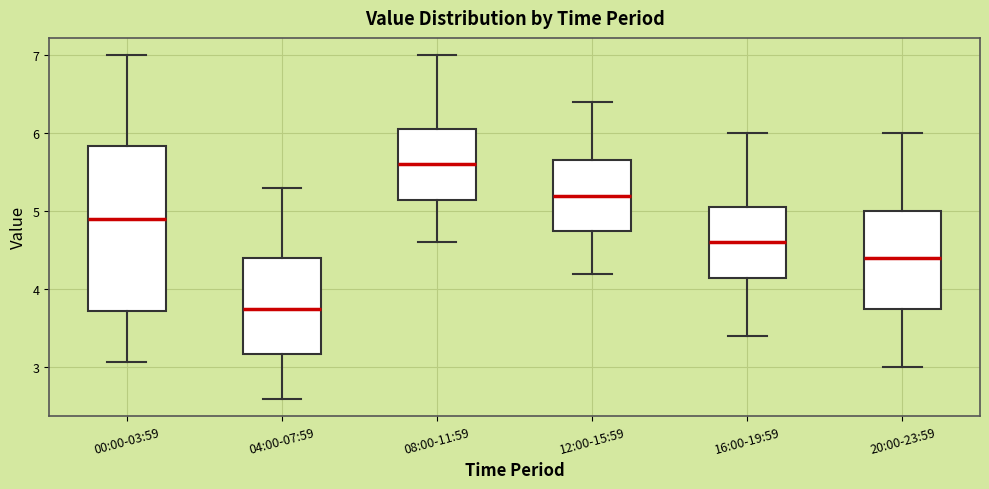

Reading left to right, read every box against the y-axis: the position of its median line, the range the box covers, and the ends of its whiskers. The values are not printed on the chart, so give them approximately, as read against the axis.

00:00-03:59: median 4.9, box 3.7 to 5.8, whiskers 3.1 to 7.0
04:00-07:59: median 3.8, box 3.2 to 4.4, whiskers 2.6 to 5.3
08:00-11:59: median 5.6, box 5.2 to 6.1, whiskers 4.6 to 7.0
12:00-15:59: median 5.2, box 4.8 to 5.7, whiskers 4.2 to 6.4
16:00-19:59: median 4.6, box 4.2 to 5.1, whiskers 3.4 to 6.0
20:00-23:59: median 4.4, box 3.8 to 5.0, whiskers 3.0 to 6.0